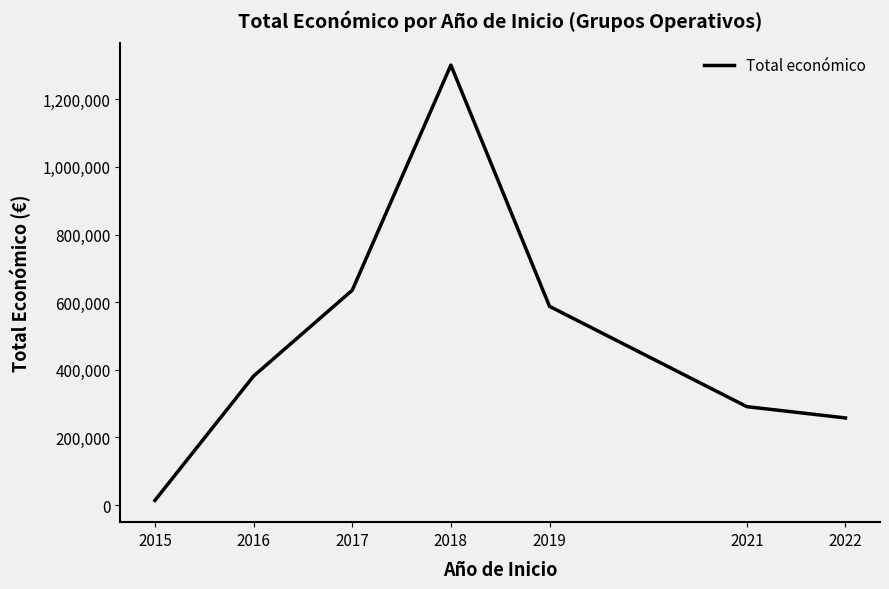

Approximately how many times larger is the value at 2018 compared to 2022?

5.0